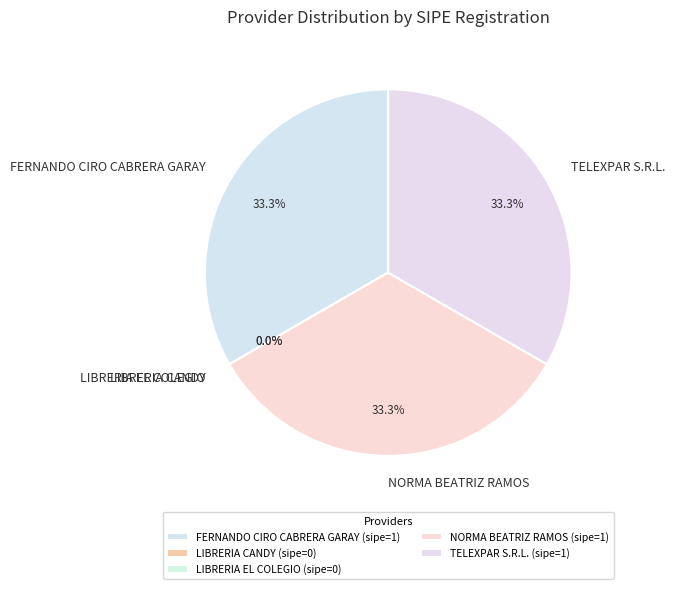

Count the number of slices in the pie.

5